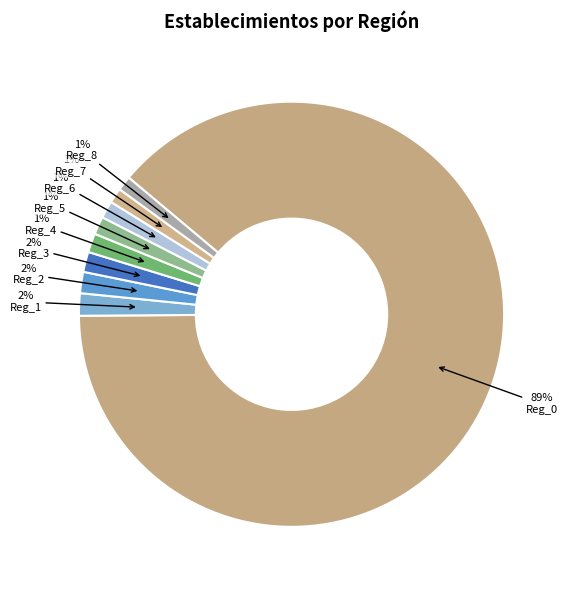

Is it true that Reg_0 is 89% of the pie?

True